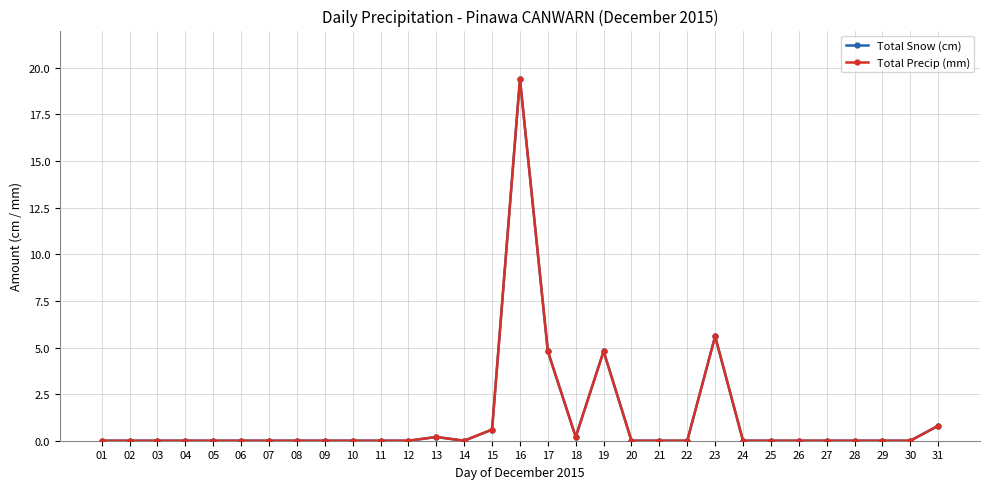

Is this an area chart (filled region under the line)?

No